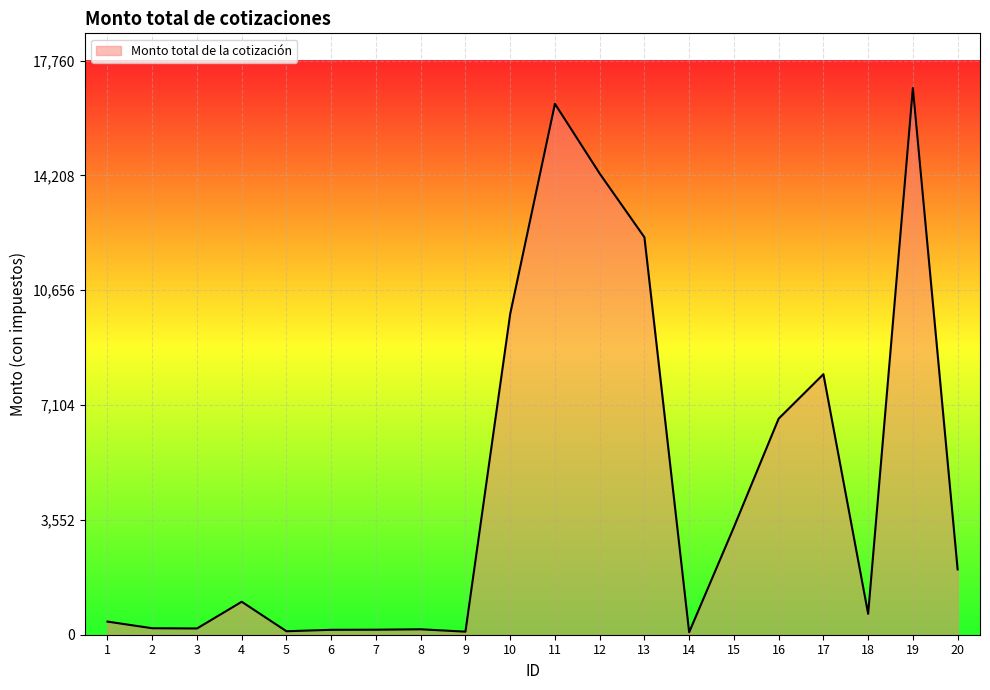

What is the greatest value displayed?

16914.7